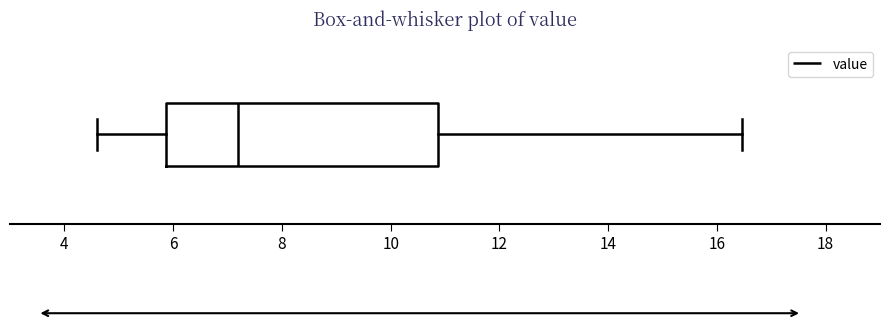

Read this box plot against the x-axis: the position of the median line, the range covered by the box, and the ends of both whiskers. The values are not printed on the chart, so give them approximately, as read against the axis.

median 7.2, box 5.8 to 10.8, whiskers 4.6 to 16.4